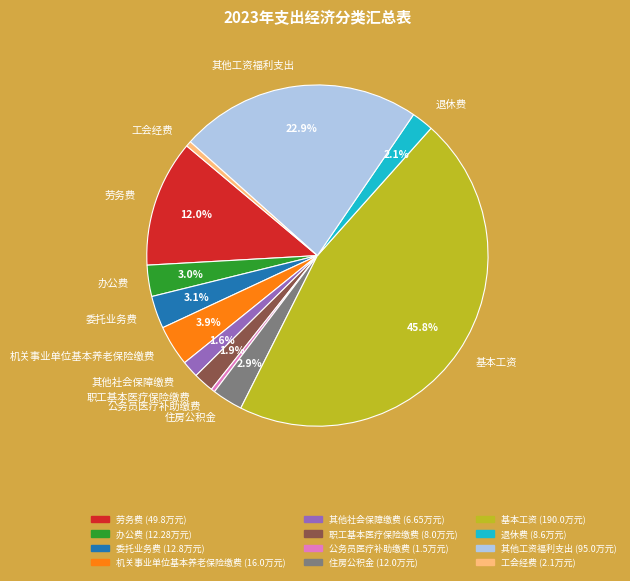

Which slice is the largest?

基本工资